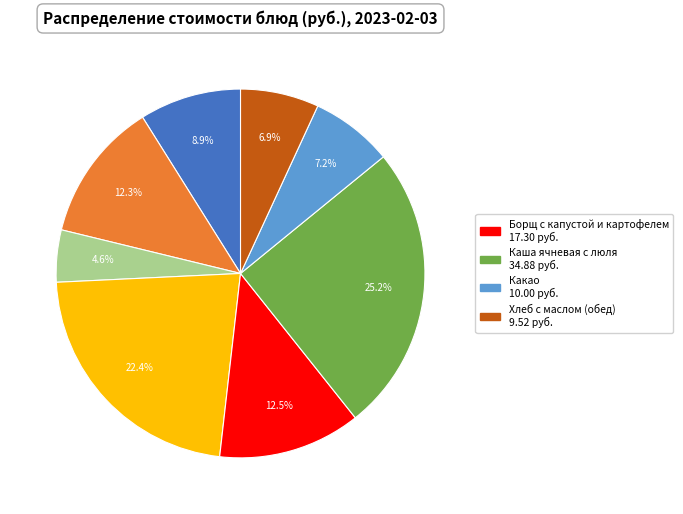

Is there a majority slice in this chart?

No